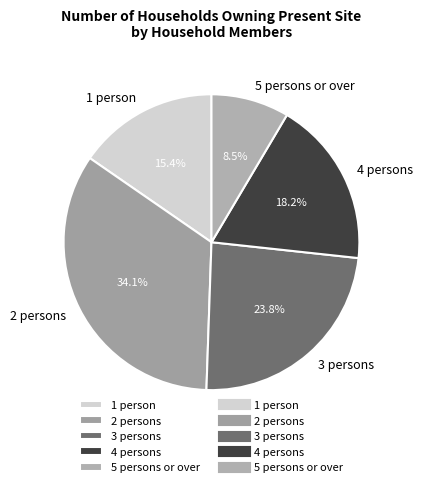

Approximately how many times larger is the value at 4 persons compared to 5 persons or over?

2.1